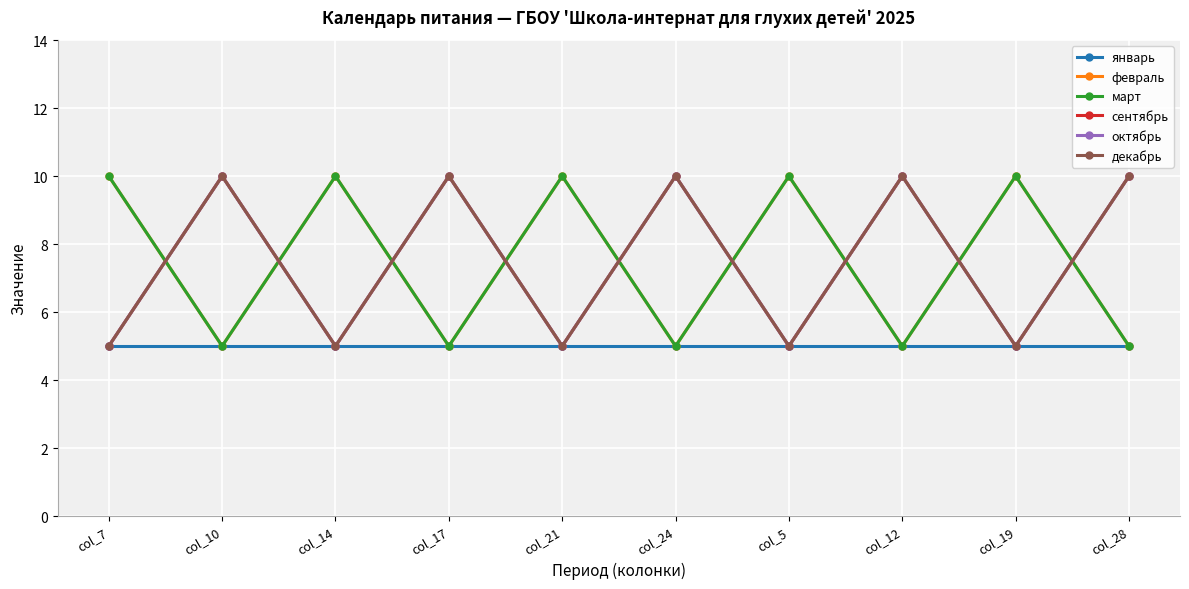

Between which two adjacent categories do февраль and сентябрь first intersect?

col_7 and col_10